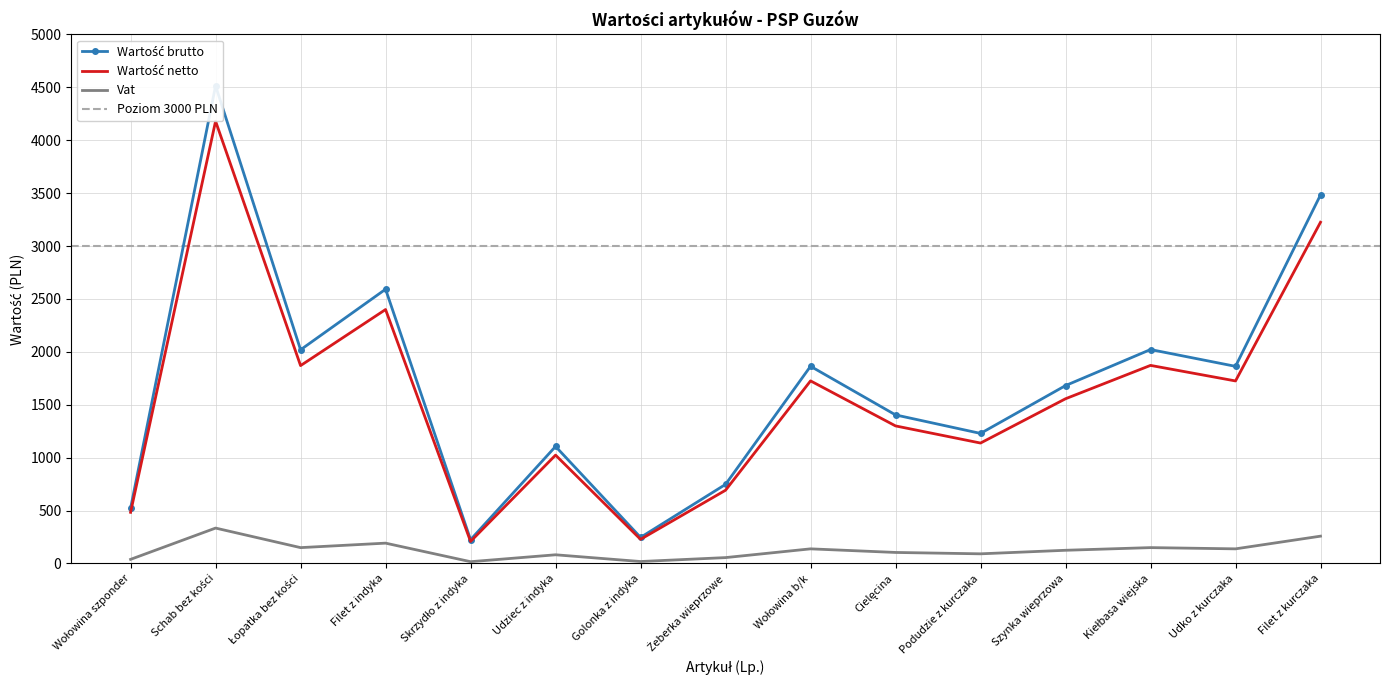

What is the difference between the Vat values at Cielęcina and Udziec z indyka?

22.1